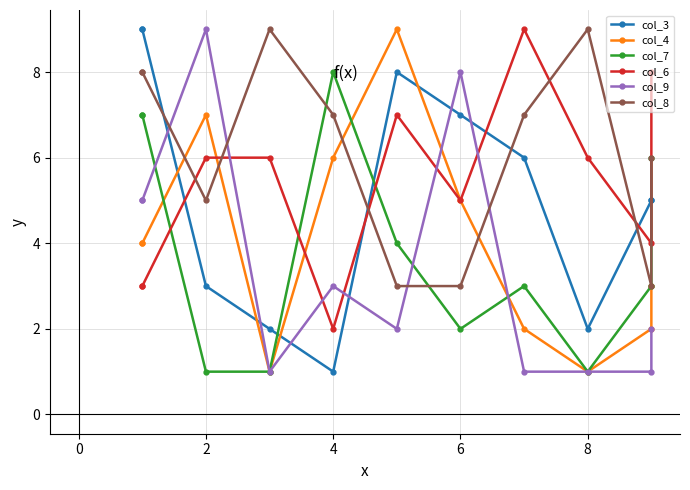

Which series has the largest range (max minus min)?

col_3